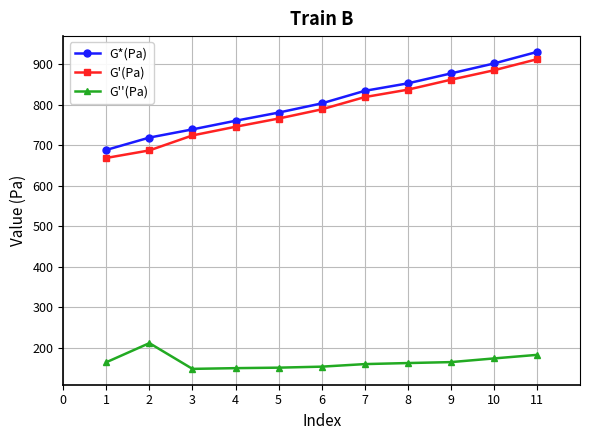

What is the value of the G''(Pa) point at the 5th from the left?

150.6